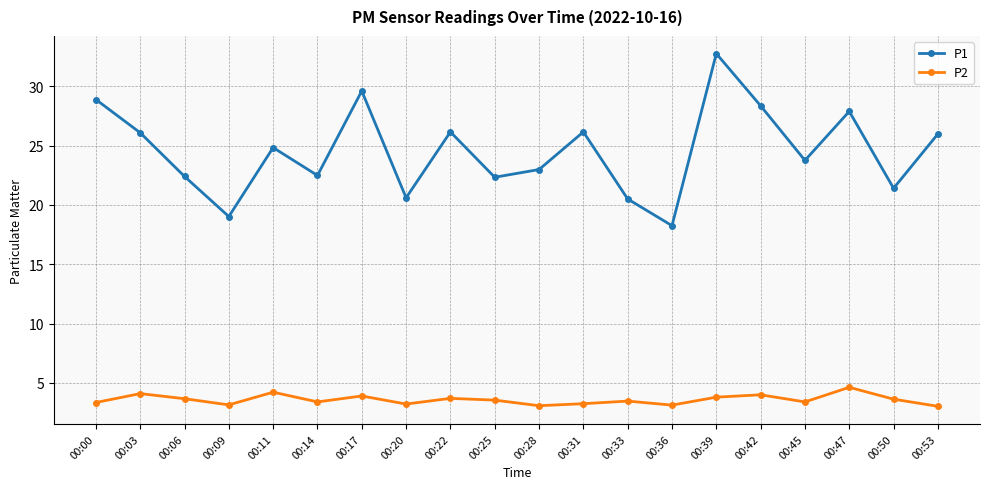

True or false: P2 and P1 cross at least once.

False